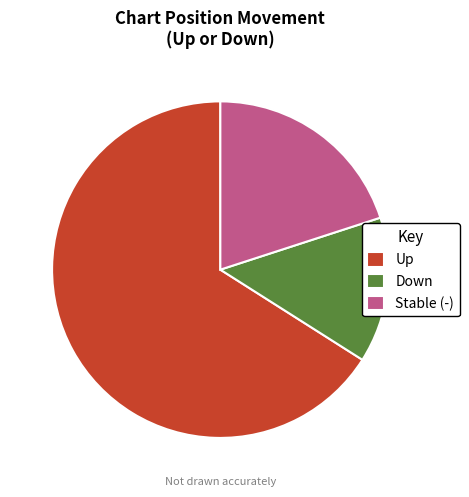

How many slices are in this pie chart?

3